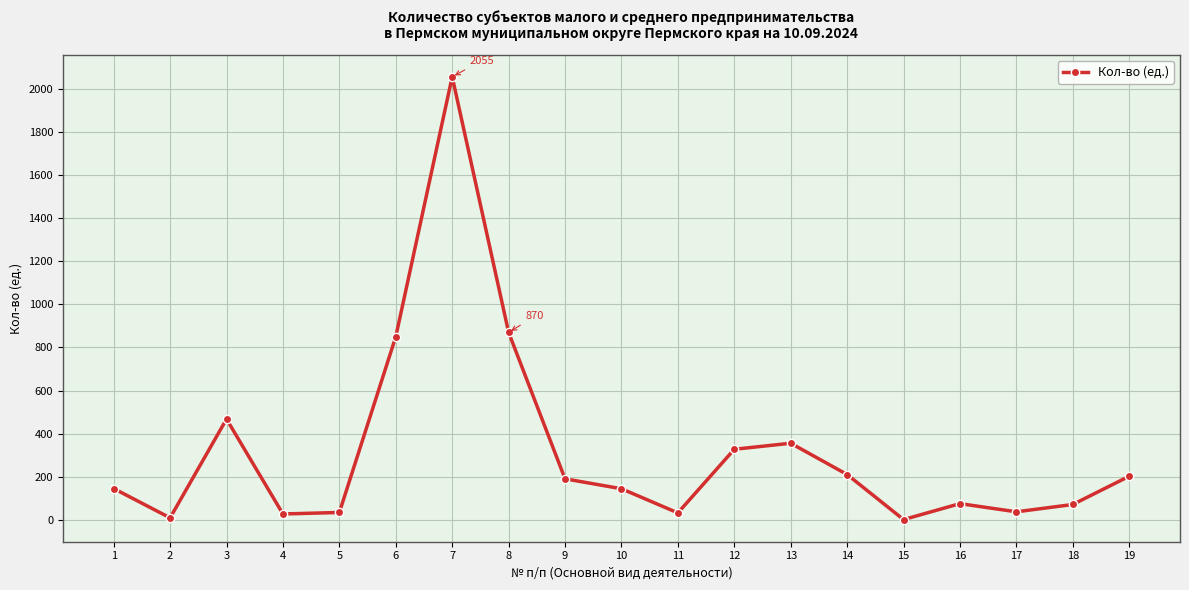

Is it true that the value at 6 is 1422?

False